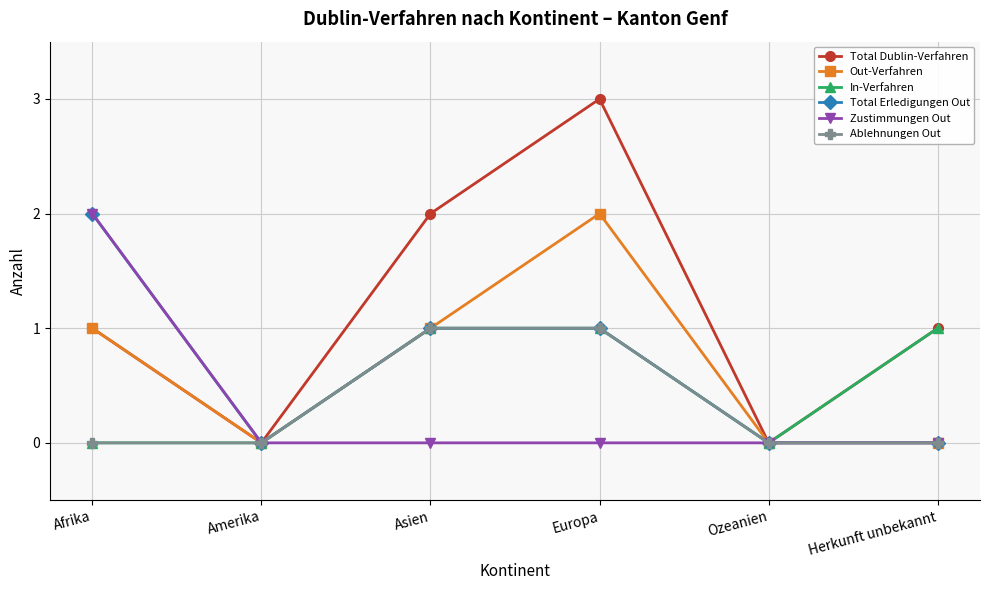

Which category has the highest value in the Out-Verfahren series?

Europa